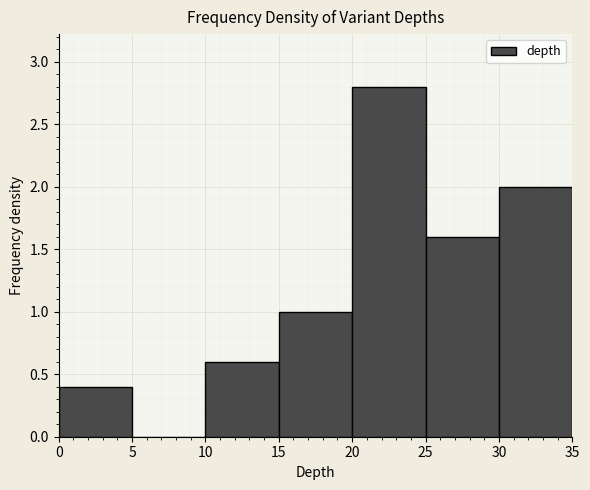

Reading left to right, list every bar in this chart as the range it spans on the x-axis followed by its height. The values are not printed on the chart, so give them approximately, as read against the axis.

0 to 5: 0.4
5 to 10: 0
10 to 15: 0.6
15 to 20: 1.0
20 to 25: 2.8
25 to 30: 1.6
30 to 35: 2.0